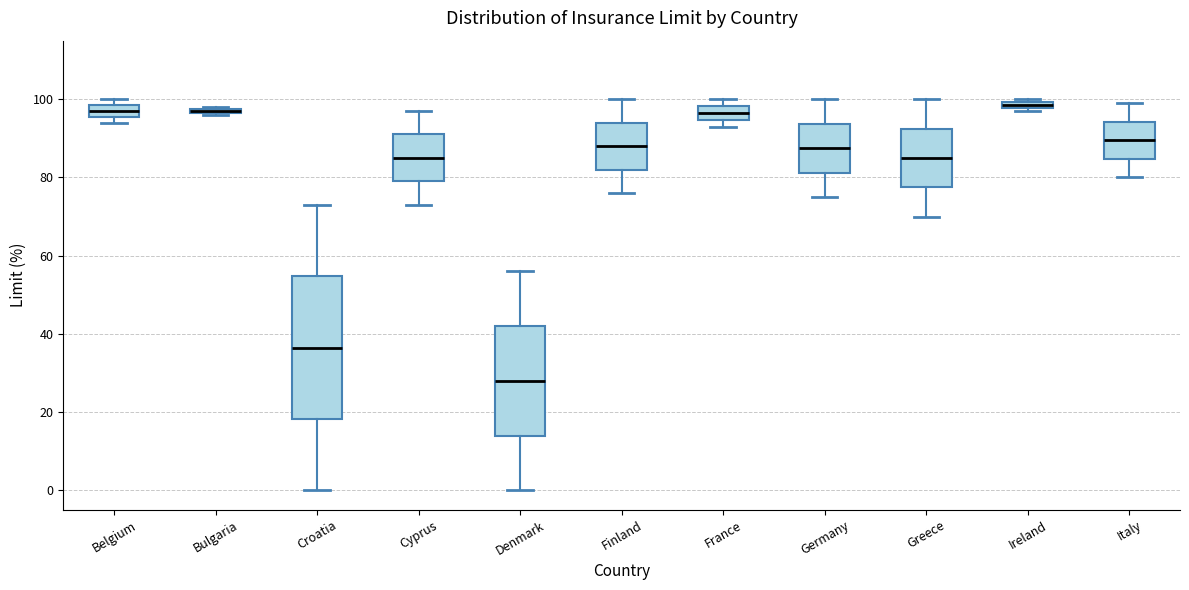

Comparing the boxes themselves (not the whiskers), which one is the tallest?

Croatia